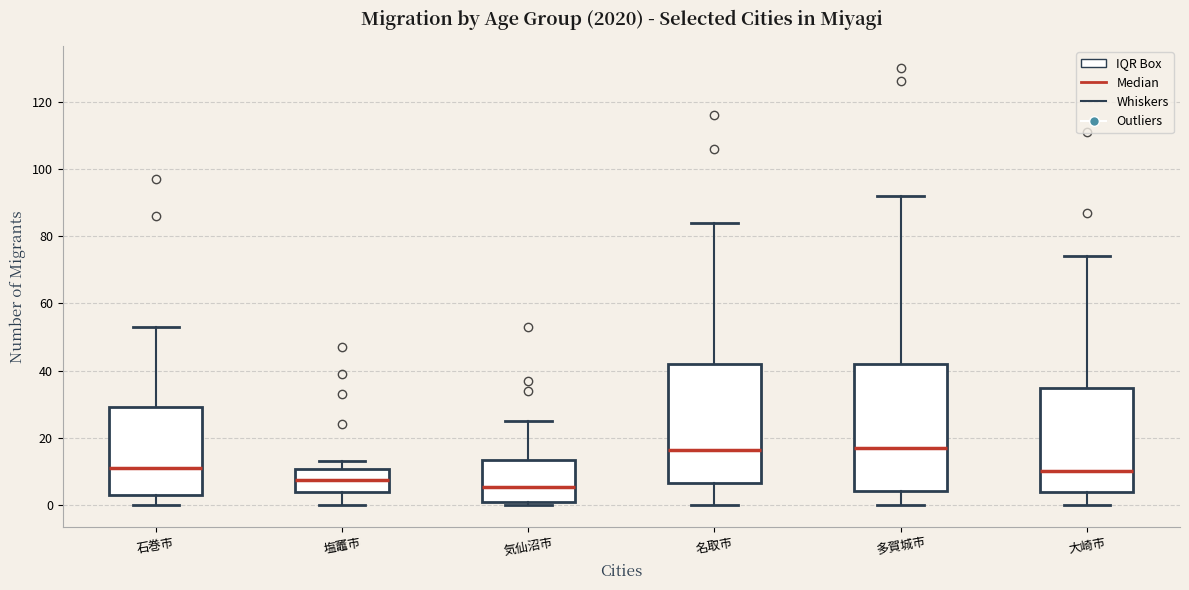

Reading left to right, read every box against the y-axis: the position of its median line, the range the box covers, and the ends of its whiskers. The values are not printed on the chart, so give them approximately, as read against the axis.

石巻市: median 12, box 4 to 30, whiskers 0 to 54
塩竈市: median 8, box 4 to 10, whiskers 0 to 14
気仙沼市: median 6, box 2 to 14, whiskers 0 to 26
名取市: median 16, box 6 to 42, whiskers 0 to 84
多賀城市: median 18, box 4 to 42, whiskers 0 to 92
大崎市: median 10, box 4 to 34, whiskers 0 to 74